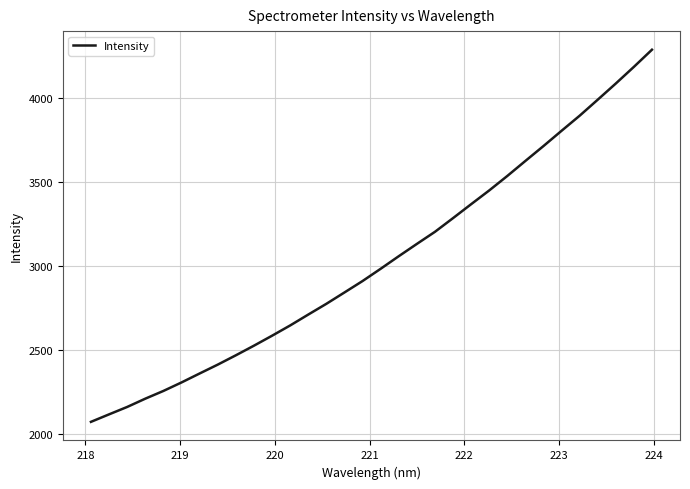

What is the smallest value displayed?

2074.6